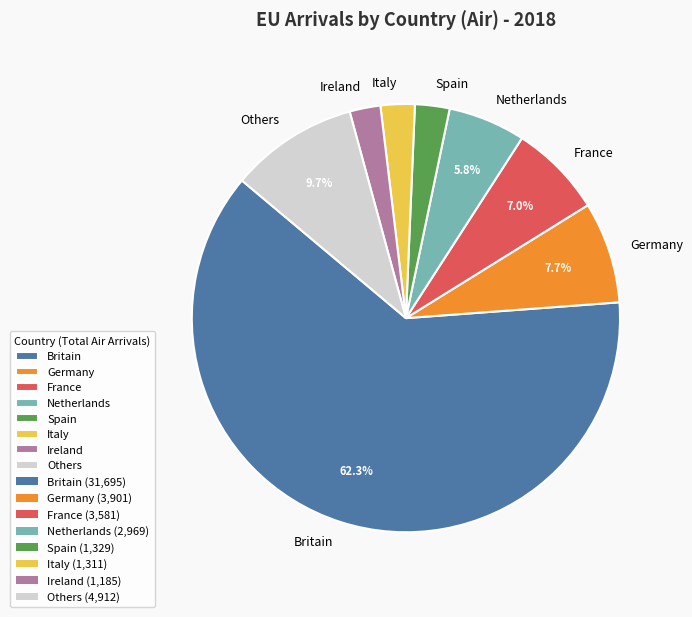

To the nearest percent, what percentage of the pie is Ireland?

2%